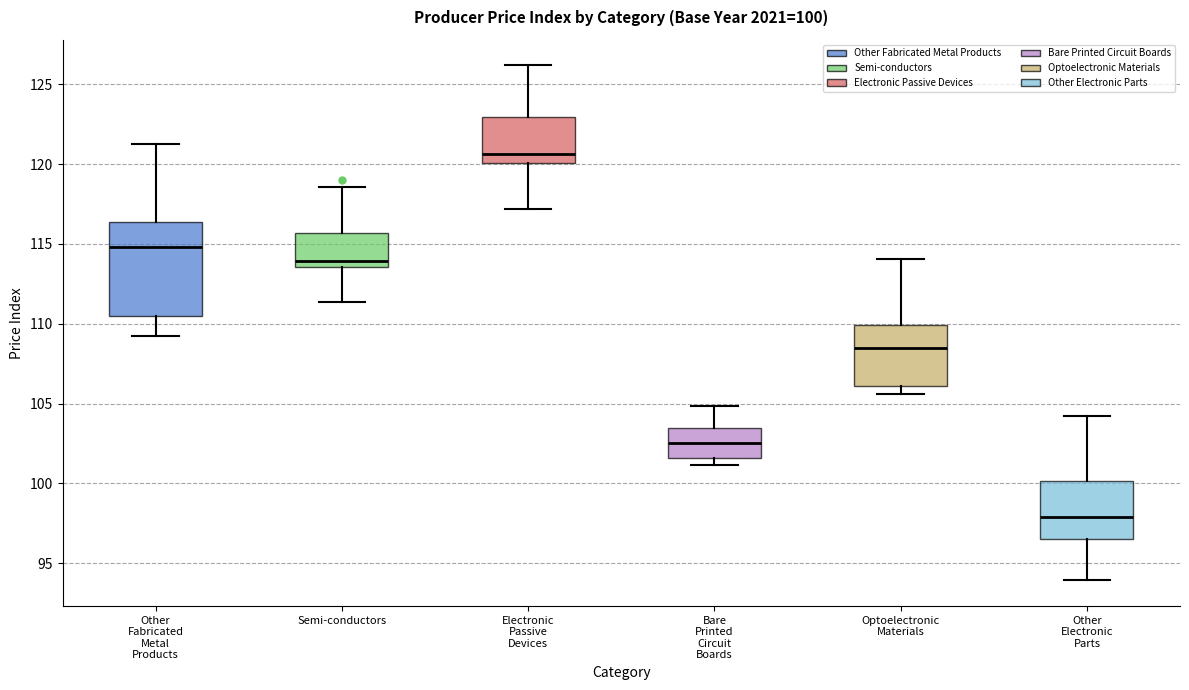

Which box is the tallest, from its lower edge to its upper edge?

Other Fabricated Metal Products